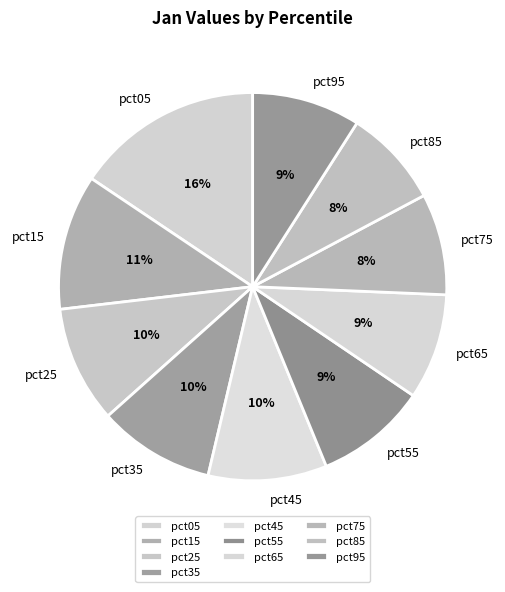

What is the largest slice in the pie chart?

pct05